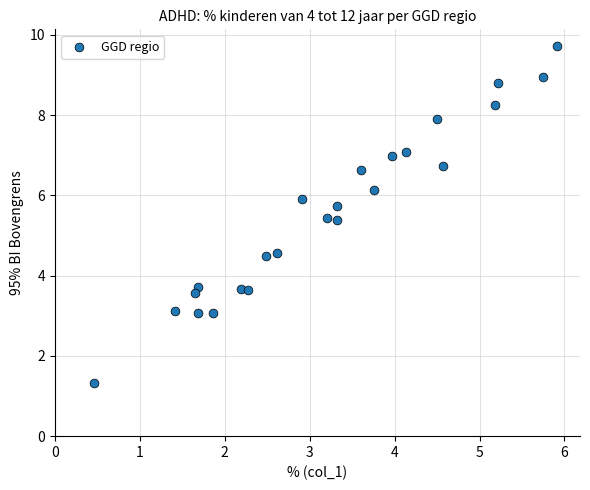

What is the range of X values (max minus min)?

5.4